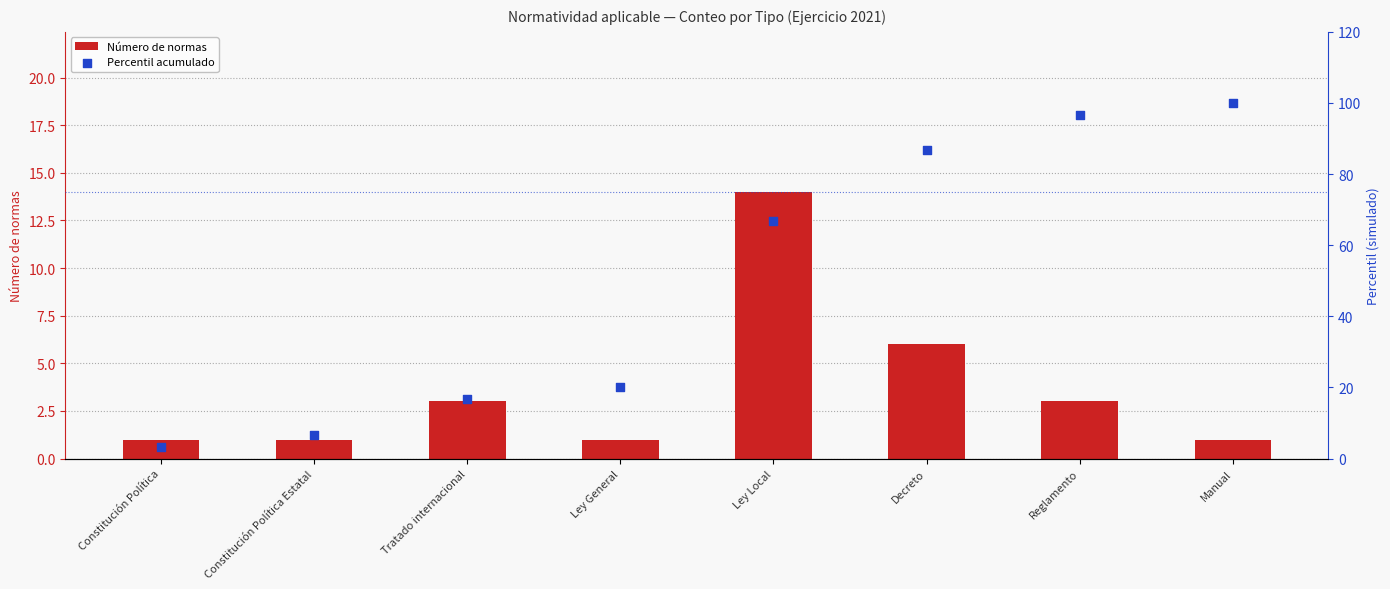

Which series contains the highest Y value?

Percentil acumulado